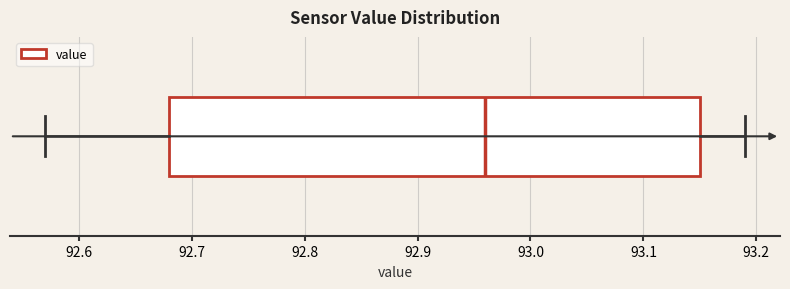

Read this box plot against the x-axis: the position of the median line, the range covered by the box, and the ends of both whiskers. The values are not printed on the chart, so give them approximately, as read against the axis.

median 92.96, box 92.68 to 93.15, whiskers 92.57 to 93.19